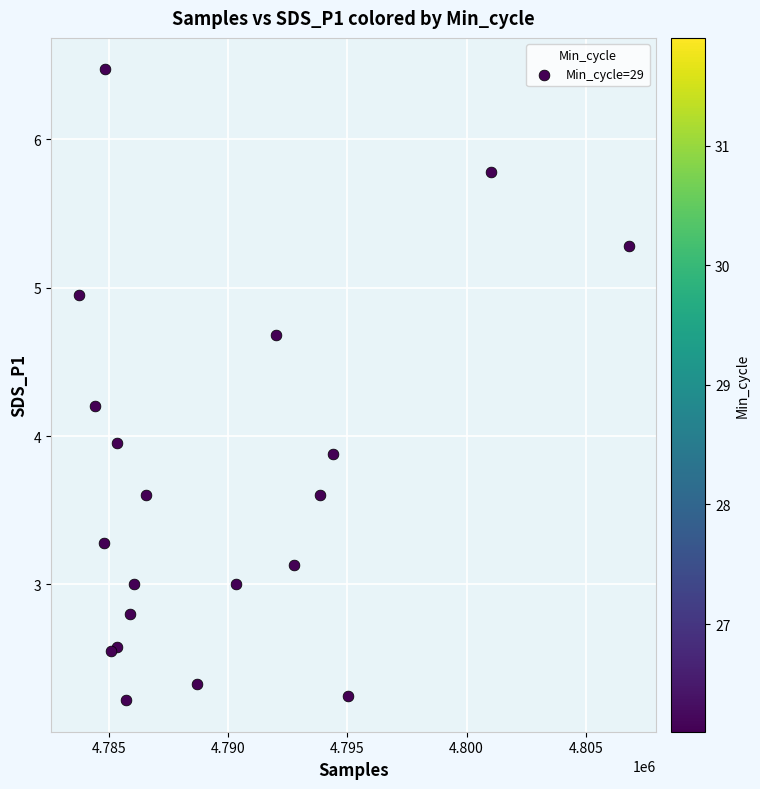

What is the range of X values (max minus min)?

23055.0